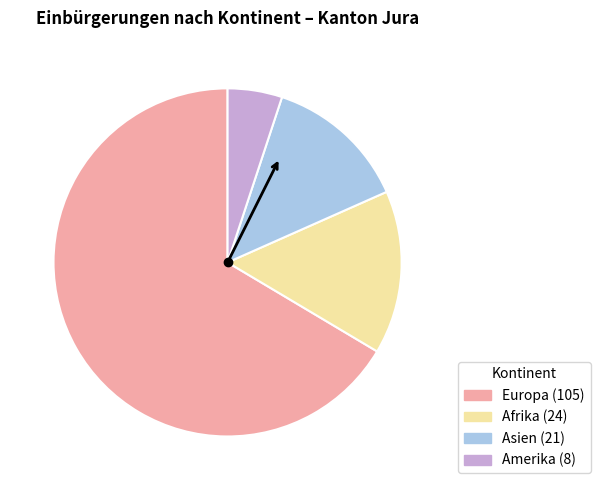

Does any single category account for the majority?

Yes